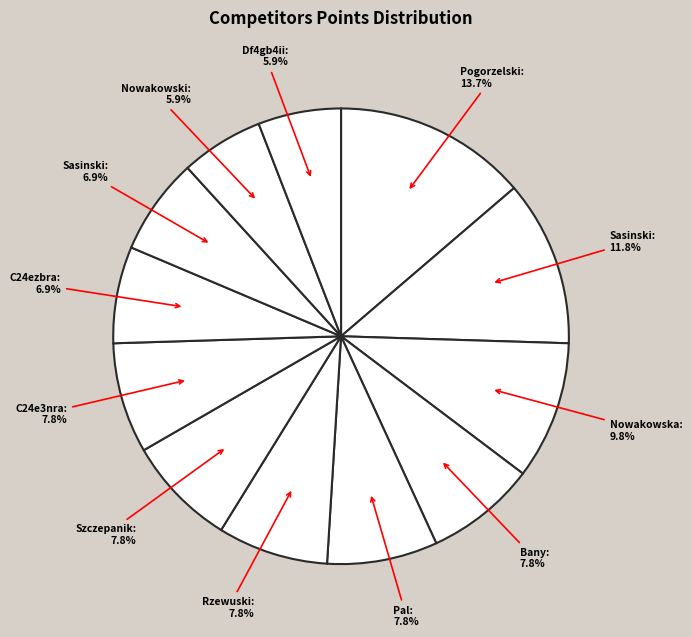

What is the largest slice in the pie chart?

Pogorzelski Sylwester